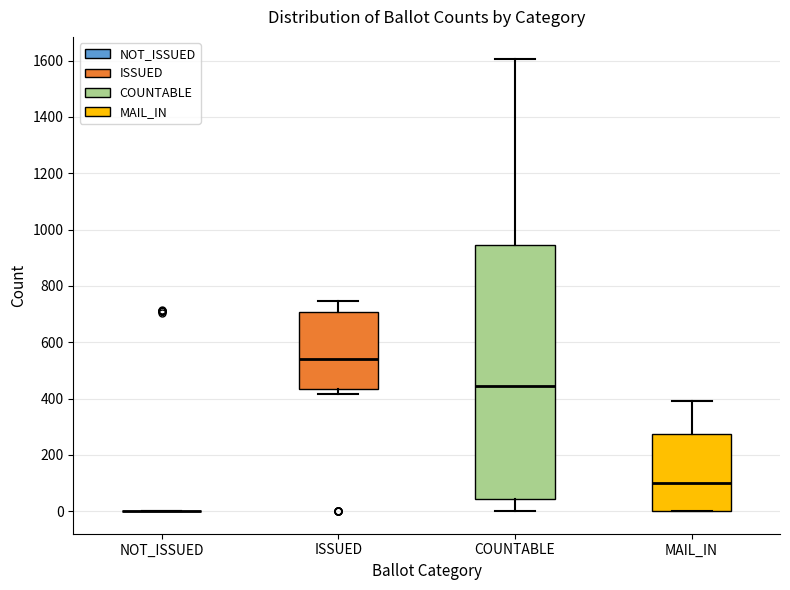

Reading left to right, transcribe this box plot: for each box, give where its median line is, the range the box spans, and where its two whiskers end, as read against the y-axis. The values are not printed on the chart, so give them approximately, as read against the axis.

NOT_ISSUED: box collapsed to a line at 0, whiskers 0 to 0
ISSUED: median 540, box 440 to 700, whiskers 420 to 740
COUNTABLE: median 440, box 40 to 940, whiskers 0 to 1600
MAIL_IN: median 100, box 0 to 280, whiskers 0 to 400